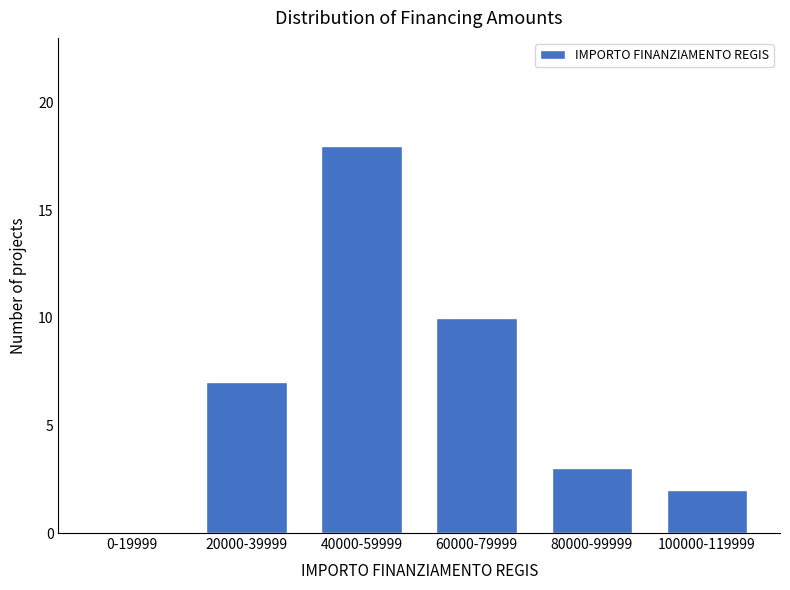

Reading left to right, list all the values displayed in this chart.

0-19999=0	20000-39999=7	40000-59999=18	60000-79999=10	80000-99999=3	100000-119999=2